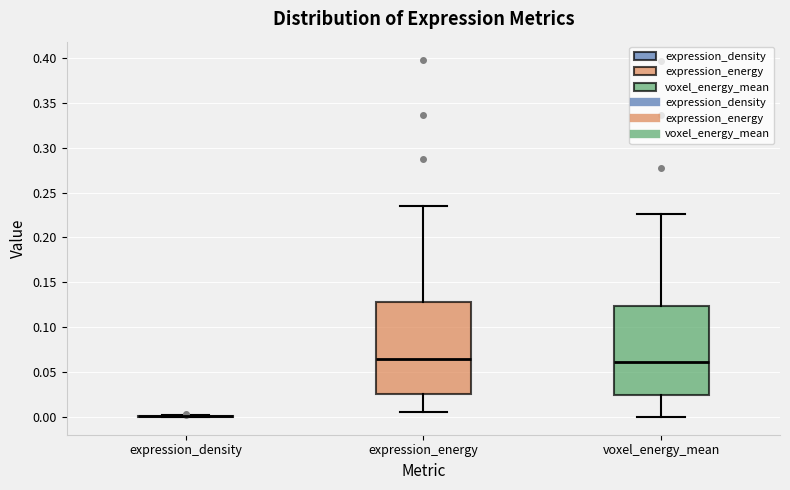

Reading left to right, read every box against the y-axis: the position of its median line, the range the box covers, and the ends of its whiskers. The values are not printed on the chart, so give them approximately, as read against the axis.

expression_density: box collapsed to a line at 0.000, whiskers 0.000 to 0.000
expression_energy: median 0.065, box 0.025 to 0.130, whiskers 0.005 to 0.235
voxel_energy_mean: median 0.060, box 0.025 to 0.125, whiskers 0.000 to 0.225